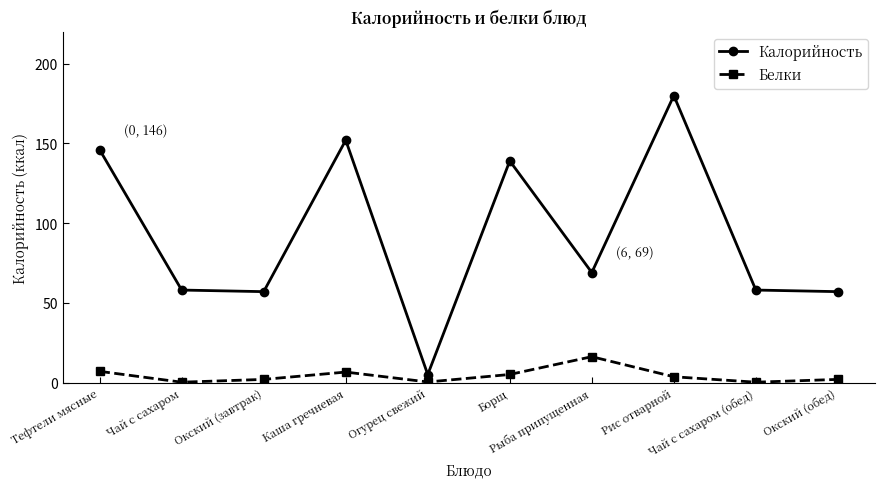

At which label does Калорийность reach its peak?

Рис отварной